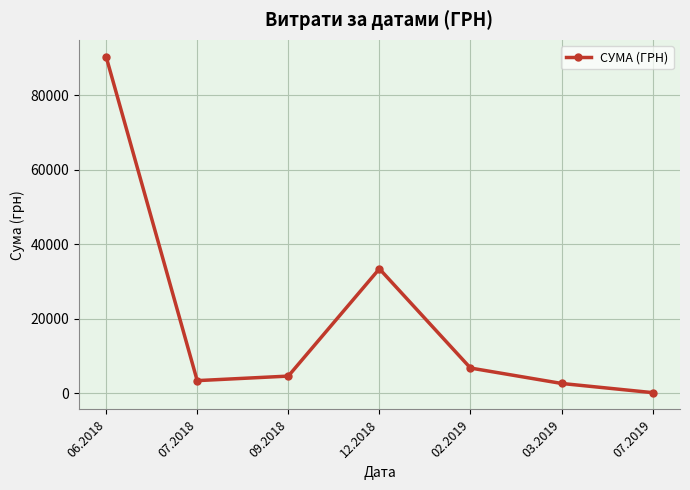

Does the chart have visible grid lines?

Yes